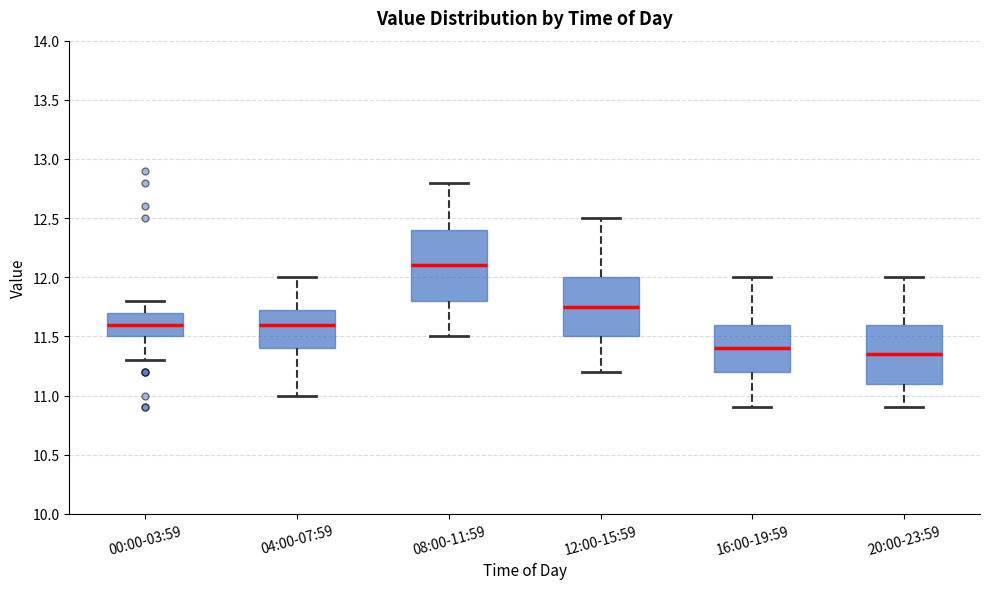

Reading left to right, transcribe this box plot: for each box, give where its median line is, the range the box spans, and where its two whiskers end, as read against the y-axis. The values are not printed on the chart, so give them approximately, as read against the axis.

00:00-03:59: median 11.60, box 11.50 to 11.70, whiskers 11.30 to 11.80
04:00-07:59: median 11.60, box 11.40 to 11.75, whiskers 11.00 to 12.00
08:00-11:59: median 12.10, box 11.80 to 12.40, whiskers 11.50 to 12.80
12:00-15:59: median 11.75, box 11.50 to 12.00, whiskers 11.20 to 12.50
16:00-19:59: median 11.40, box 11.20 to 11.60, whiskers 10.90 to 12.00
20:00-23:59: median 11.35, box 11.10 to 11.60, whiskers 10.90 to 12.00